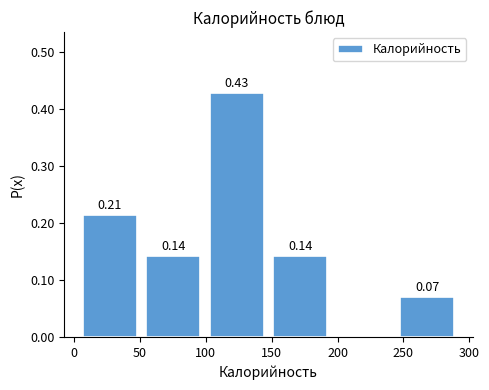

Over which range of the x-axis is the bar tallest?

100 to 150